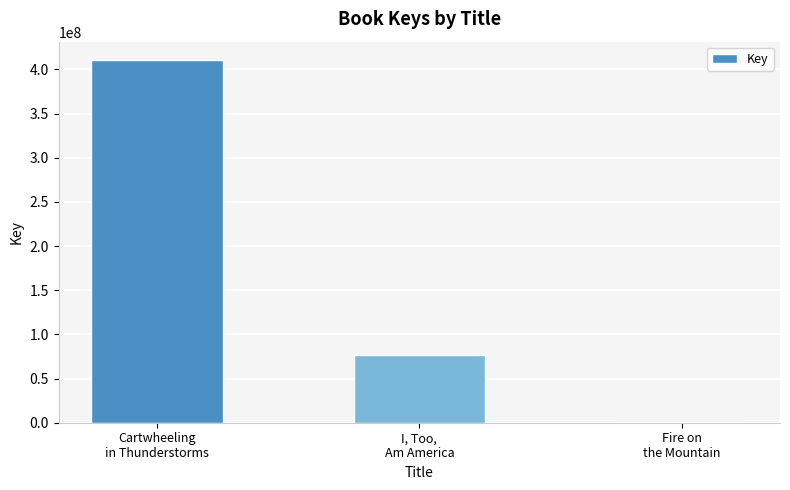

Reading right to left, what are all the values shown in this chart?

Fire on
the Mountain=326736	I, Too,
Am America=76764312	Cartwheeling
in Thunderstorms=410792173